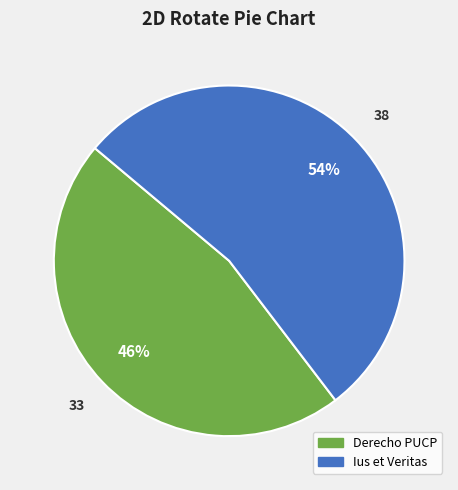

The Ius et Veritas slice represents 54% of the pie. True or false?

True